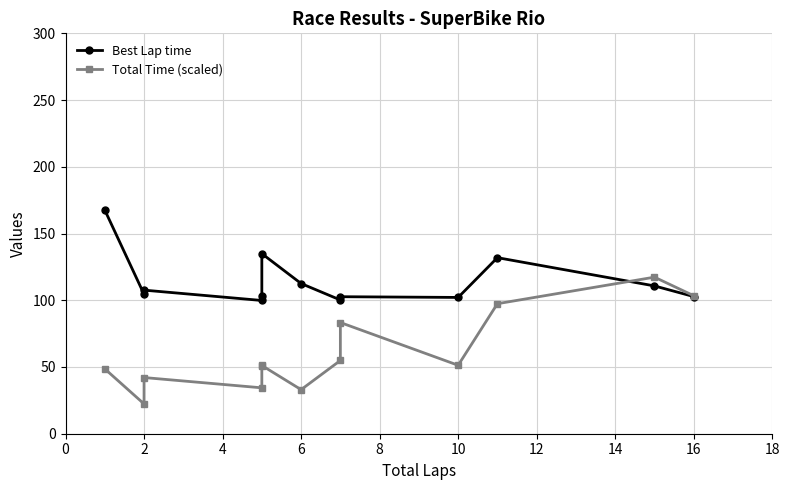

Reading left to right, what are all the values shown in this chart?

Best Lap time: 167.6	104.5	107.6	99.8	103.0	134.9	112.5	100.2	102.7	102.1	131.9	110.7	102.8
Total Time (scaled): 48.6	22.3	42.1	34.4	50.7	51.1	33.0	54.9	83.3	51.3	97.4	117.3	103.4